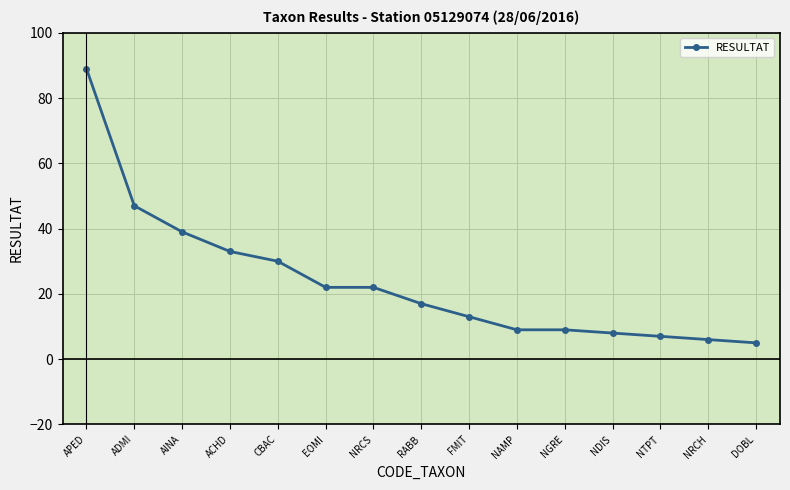

True or false: the data has more than 2 interior local peaks.

False